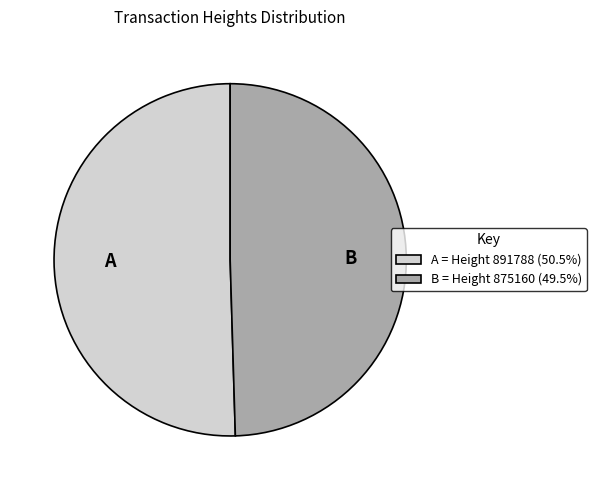

Is there a majority slice in this chart?

Yes